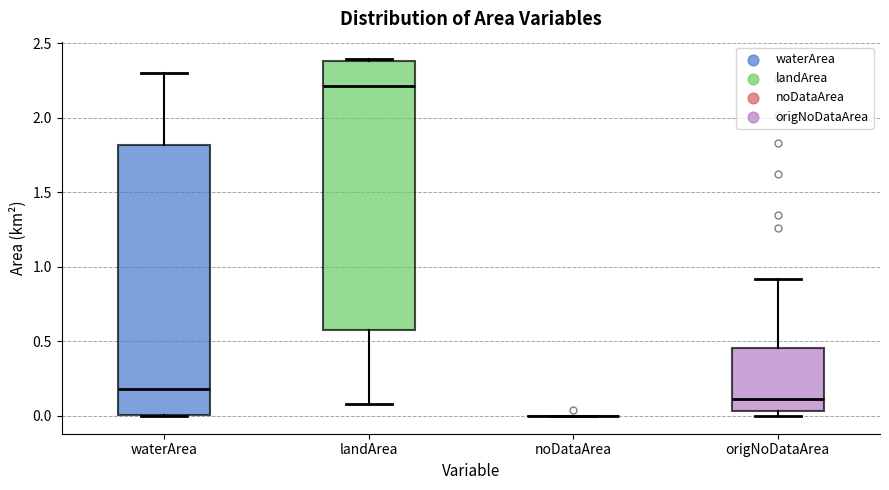

Reading left to right, transcribe this box plot: for each box, give where its median line is, the range the box spans, and where its two whiskers end, as read against the y-axis. The values are not printed on the chart, so give them approximately, as read against the axis.

waterArea: median 0.20, box 0.00 to 1.80, whiskers 0.00 to 2.30
landArea: median 2.20, box 0.60 to 2.40, whiskers 0.10 to 2.40
noDataArea: box collapsed to a line at 0.00, whiskers 0.00 to 0.00
origNoDataArea: median 0.10, box 0.05 to 0.45, whiskers 0.00 to 0.90